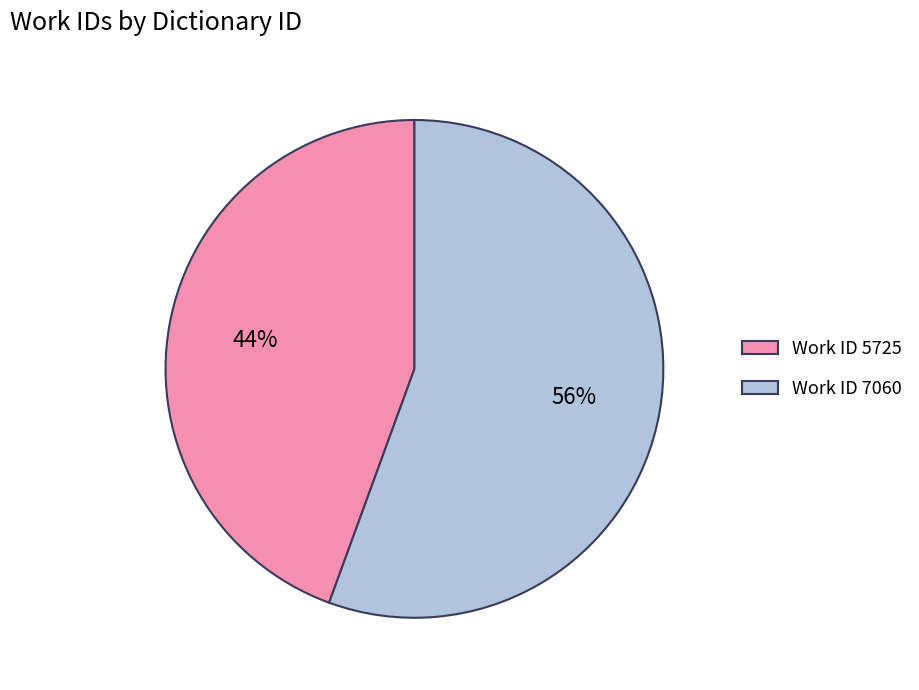

Is there a majority slice in this chart?

Yes